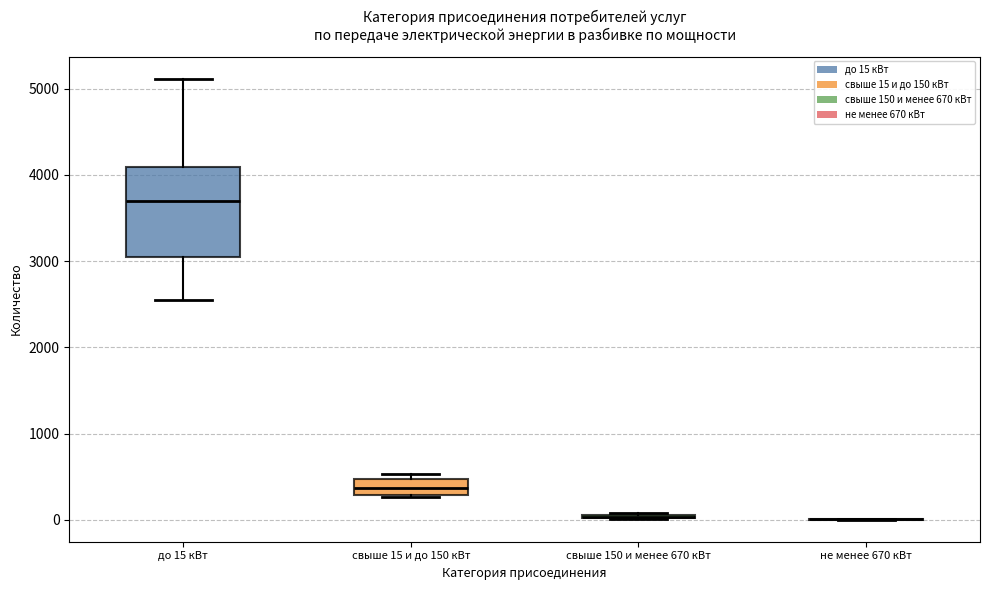

Reading left to right, read every box against the y-axis: the position of its median line, the range the box covers, and the ends of its whiskers. The values are not printed on the chart, so give them approximately, as read against the axis.

до 15 кВт: median 3700, box 3000 to 4100, whiskers 2500 to 5100
свыше 15 и до 150 кВт: median 400, box 300 to 500, whiskers 300 to 500 (just above the box's upper edge)
свыше 150 и менее 670 кВт: box collapsed to a line at 0, whiskers 0 to 100
не менее 670 кВт: box collapsed to a line at 0, whiskers 0 to 0